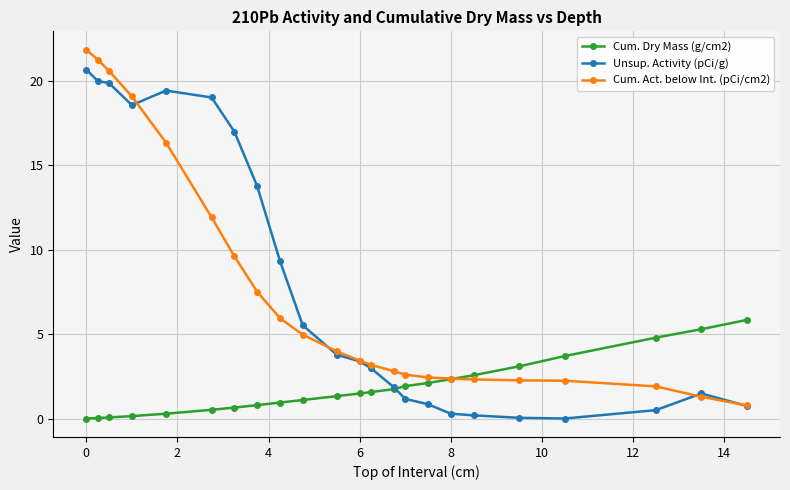

Rank the series by their maximum value, from highest to lowest.

Cum. Act. below Int. (pCi/cm2), Unsup. Activity (pCi/g), Cum. Dry Mass (g/cm2)